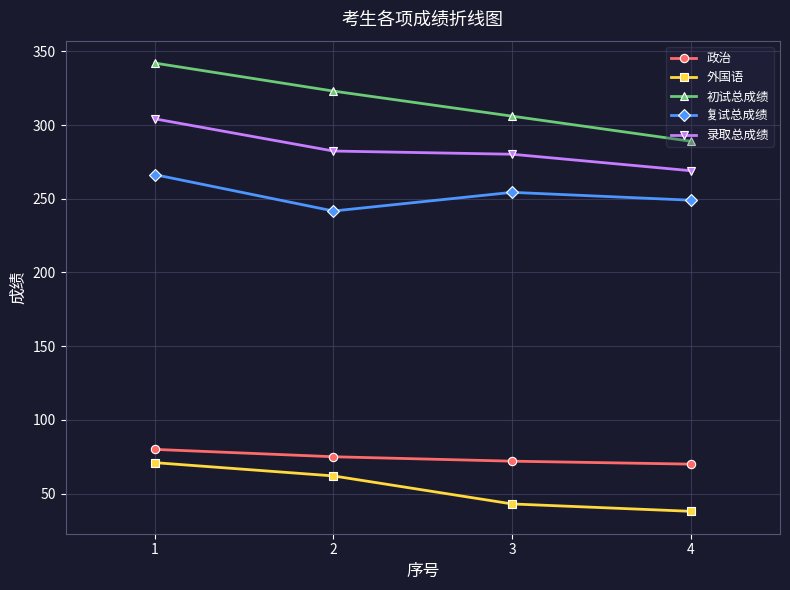

What is the highest value of the 复试总成绩 series?

266.3